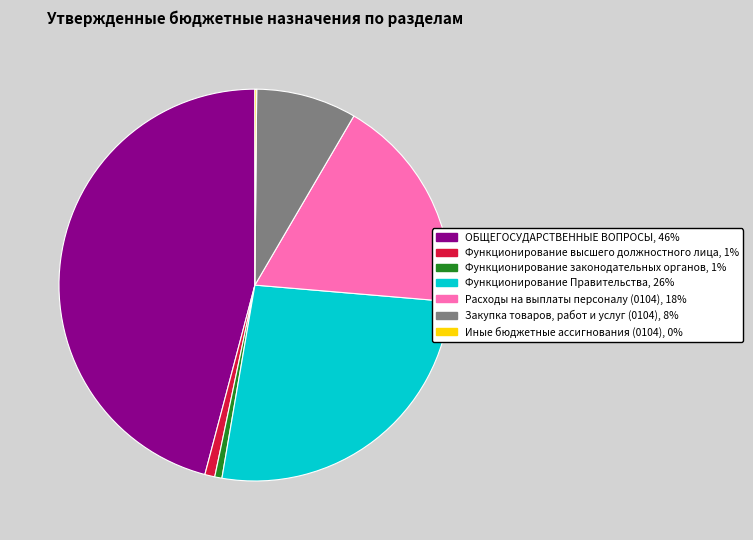

Does any single category account for the majority?

No